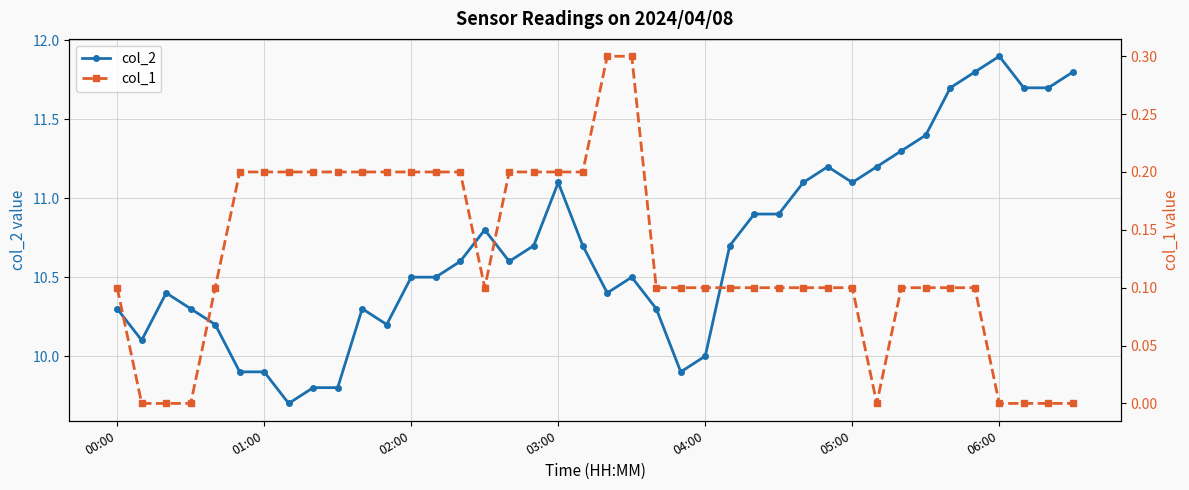

What is the maximum value for col_2?

11.9